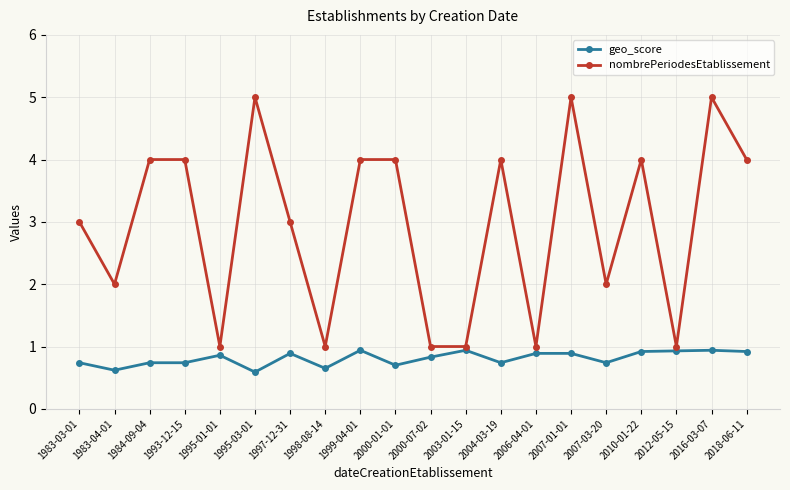

True or false: geo_score has a value of 0.3 at 2003-01-15.

False